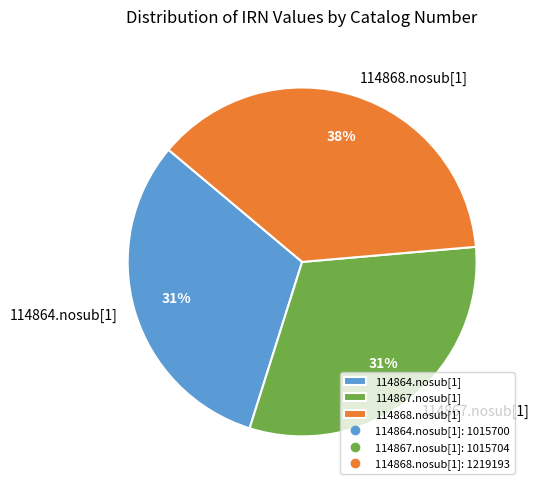

Is it true that 114864.nosub[1] is 31% of the pie?

True